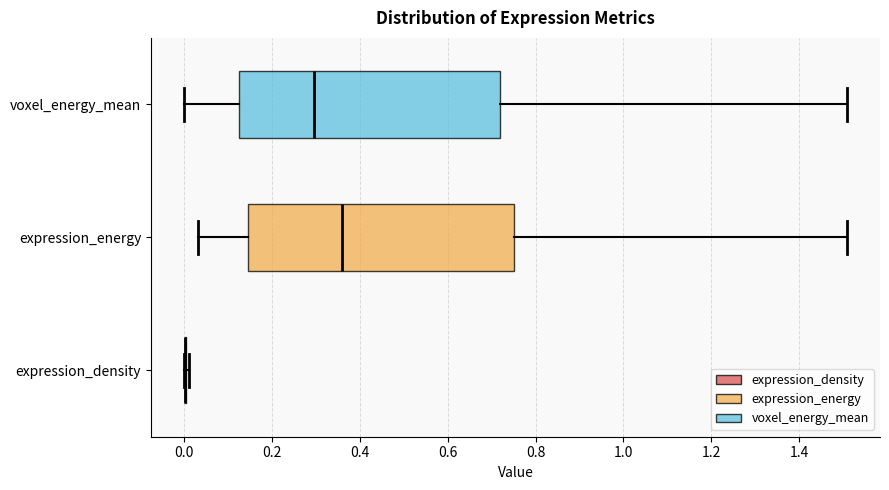

Reading bottom to top, read every box against the x-axis: the position of its median line, the range the box covers, and the ends of its whiskers. The values are not printed on the chart, so give them approximately, as read against the axis.

expression_density: box collapsed to a line at 0.00, whiskers 0.00 to 0.02
expression_energy: median 0.36, box 0.14 to 0.76, whiskers 0.04 to 1.50
voxel_energy_mean: median 0.30, box 0.12 to 0.72, whiskers 0.00 to 1.50